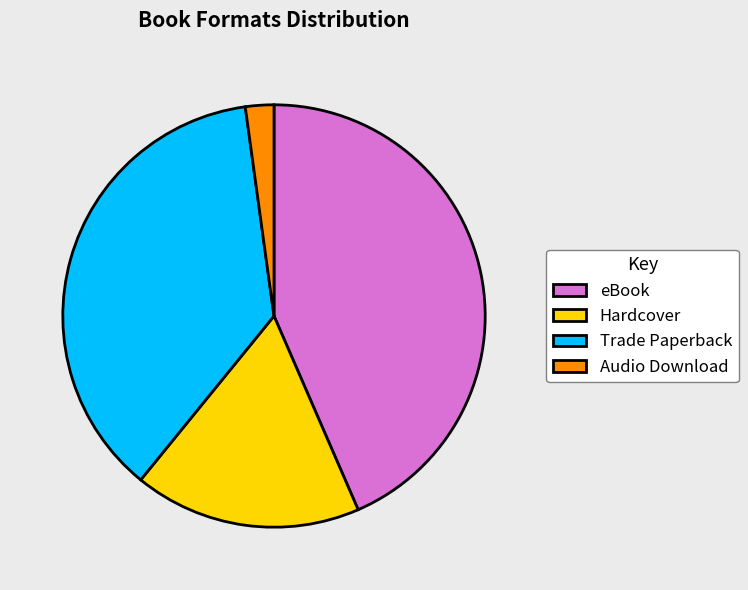

Is the sum of eBook and Audio Download greater than half?

No